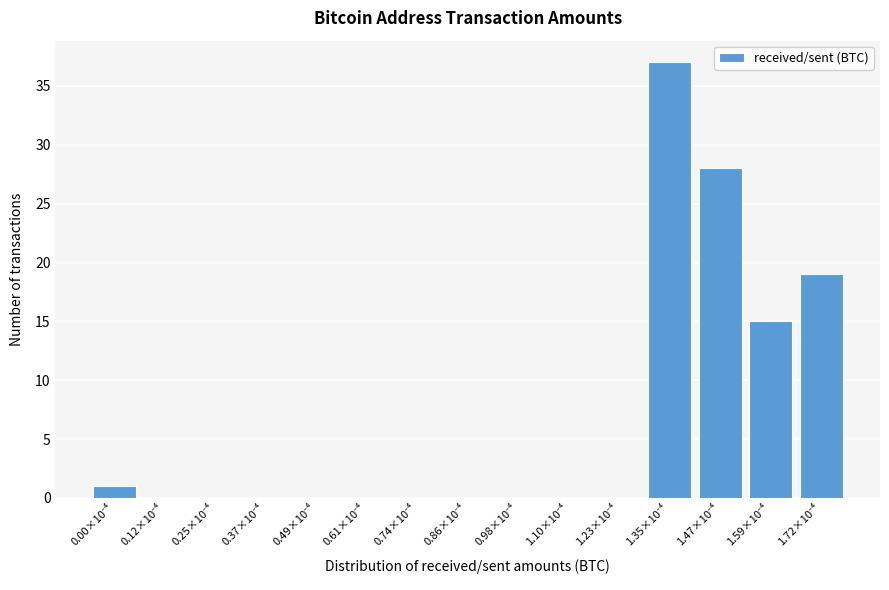

What is the greatest value displayed?

37